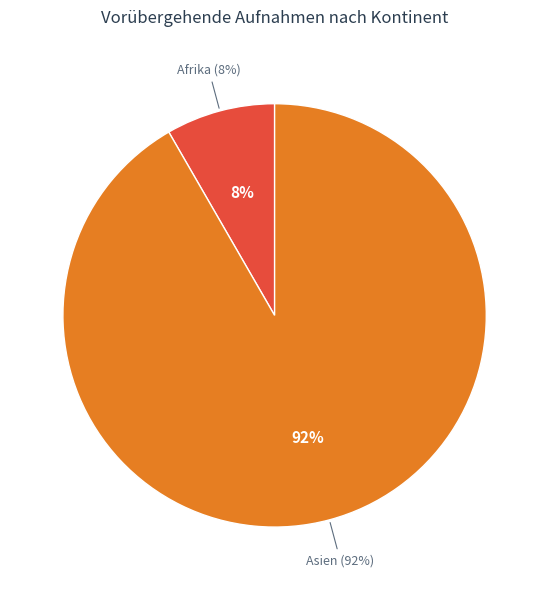

Is Asien the majority of the pie?

Yes